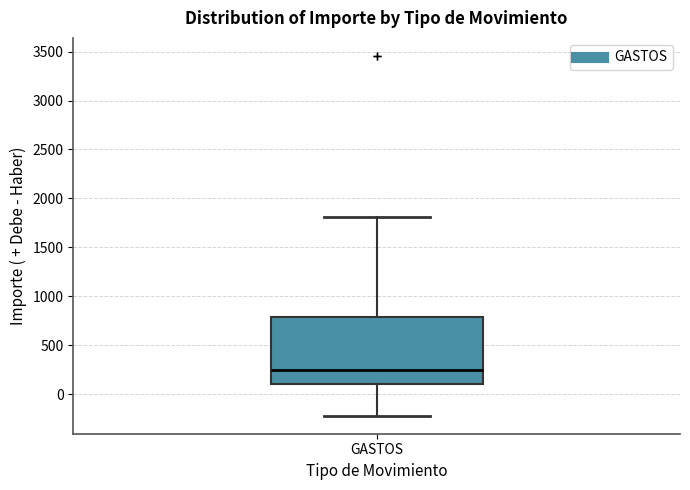

Read this box plot against the y-axis: the position of the median line, the range covered by the box, and the ends of both whiskers. The values are not printed on the chart, so give them approximately, as read against the axis.

median 250, box 100 to 800, whiskers -200 to 1800